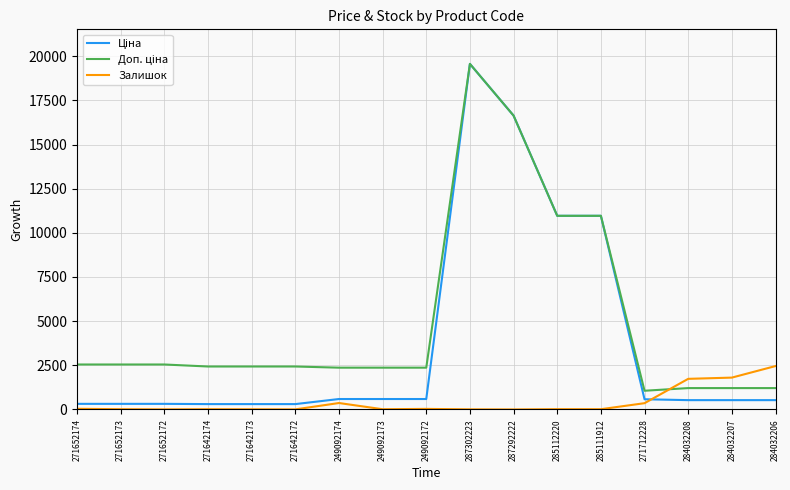

The Залишок series shows 38.0 at 271652174. True or false?

True